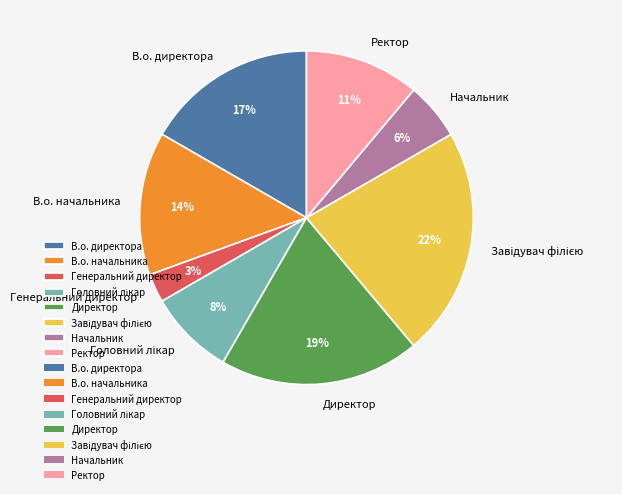

Does any single category account for the majority?

No